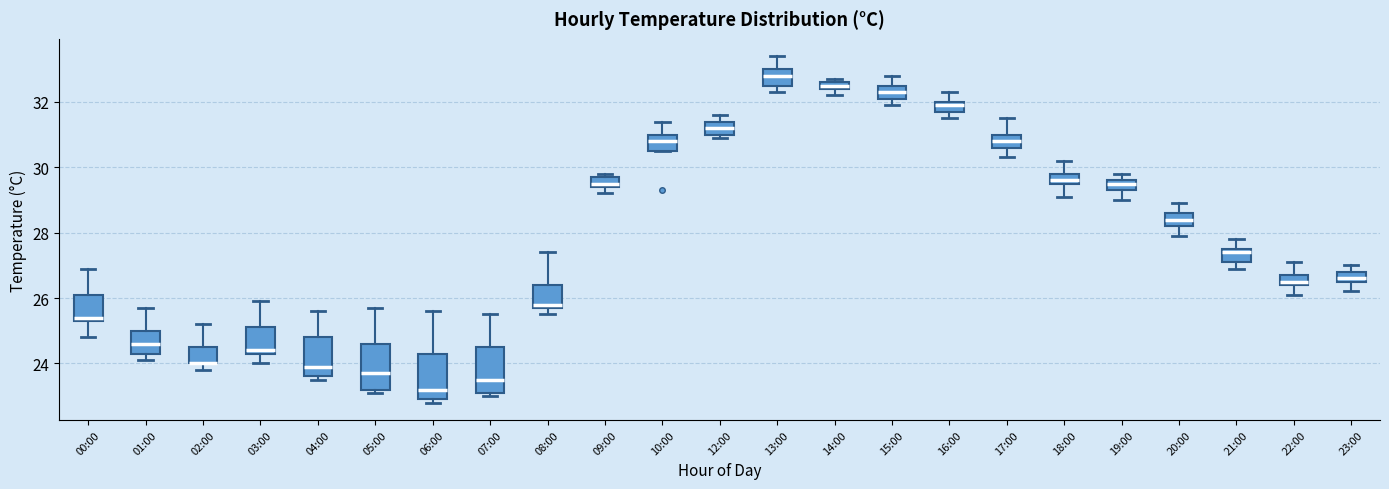

Where is the lower edge of the box for 05:00 on the y-axis? The values are not printed on the chart, so give them approximately, as read against the axis.

23.2